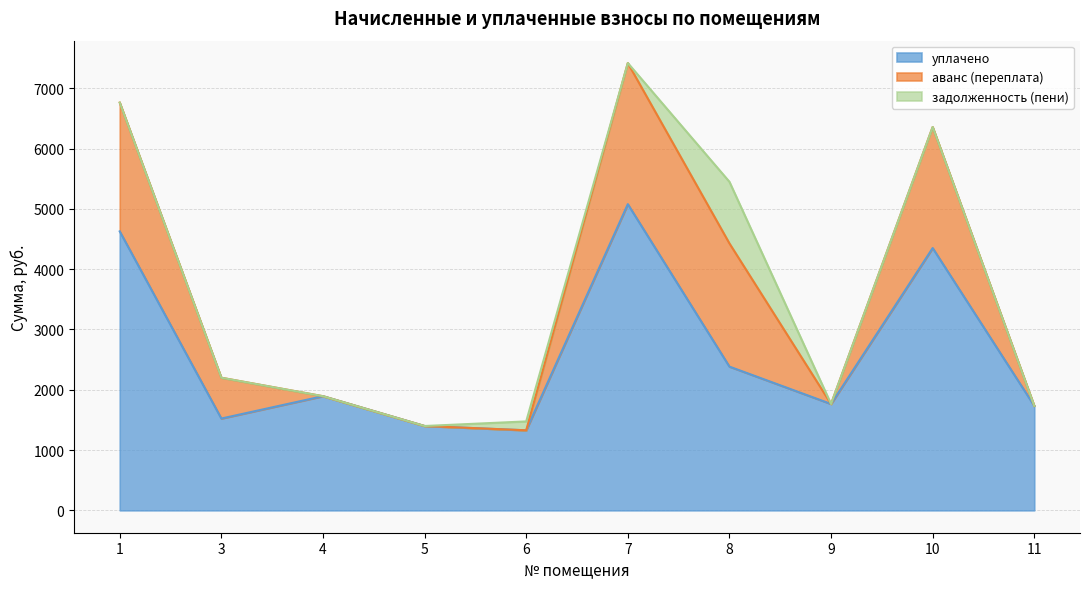

Read the уплачено value at 3.

1522.5